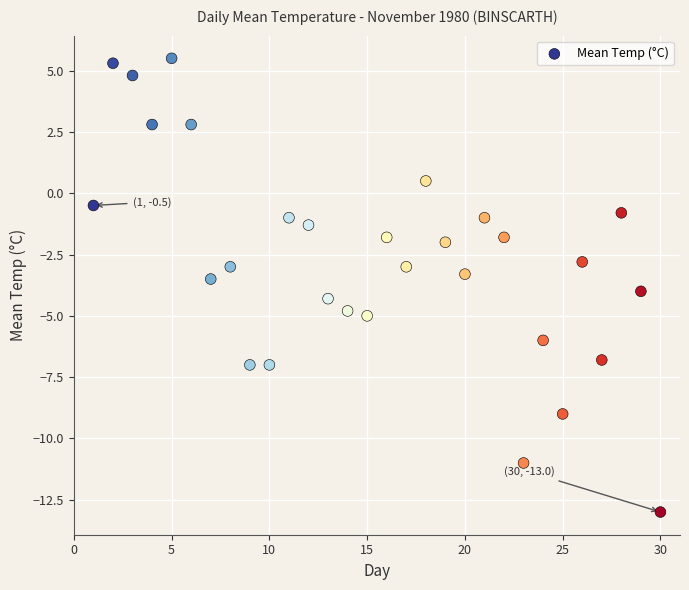

What is the range of Y values (max minus min)?

18.5